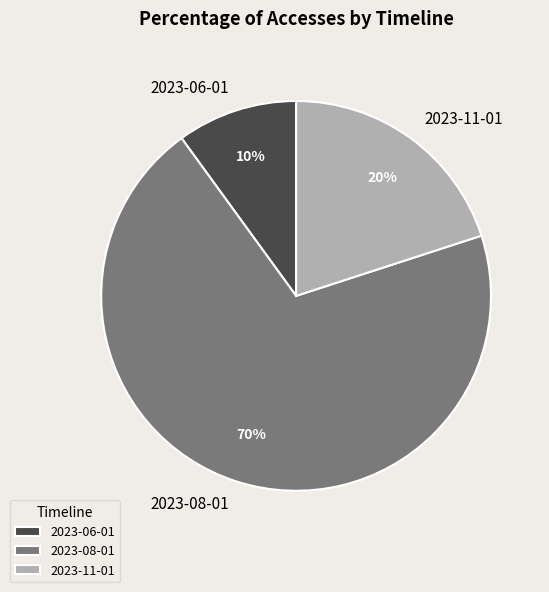

What percentage is the 2023-06-01 slice, to the nearest percent?

10%